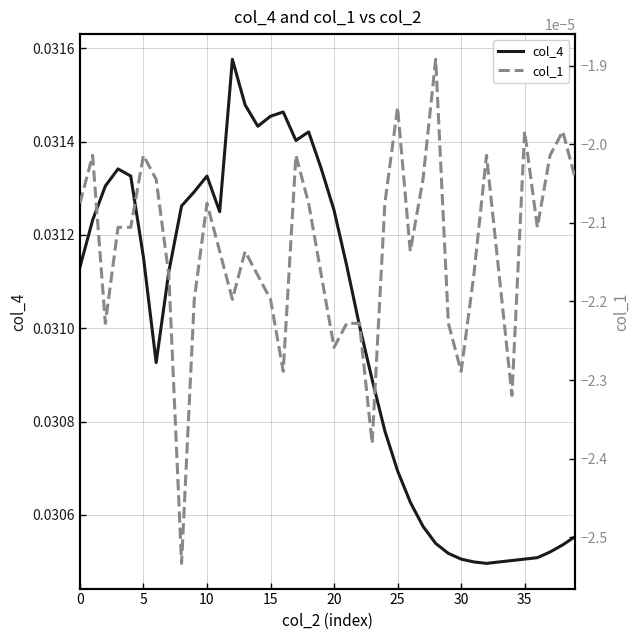

Is it true that col_1 equals -0.0 at 16?

True